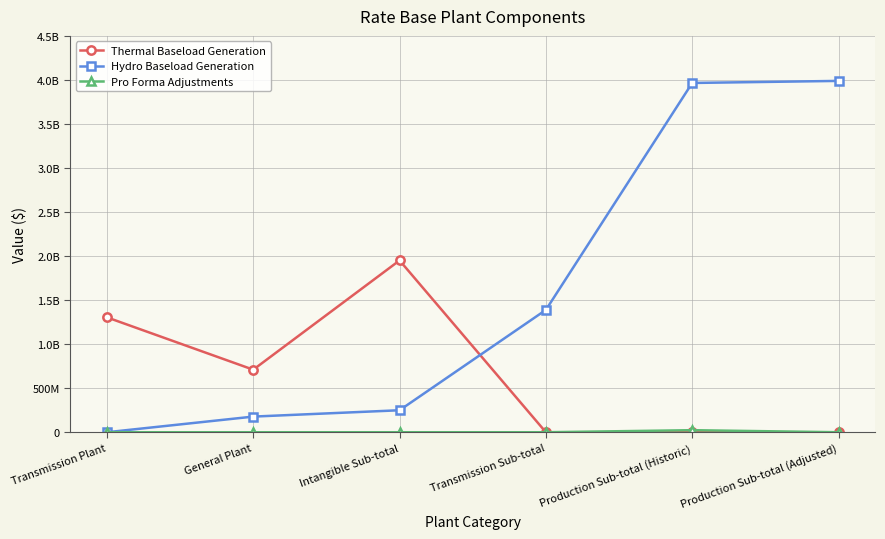

What value does the Hydro Baseload Generation series have at Production Sub-total (Historic)?

3965533511.0